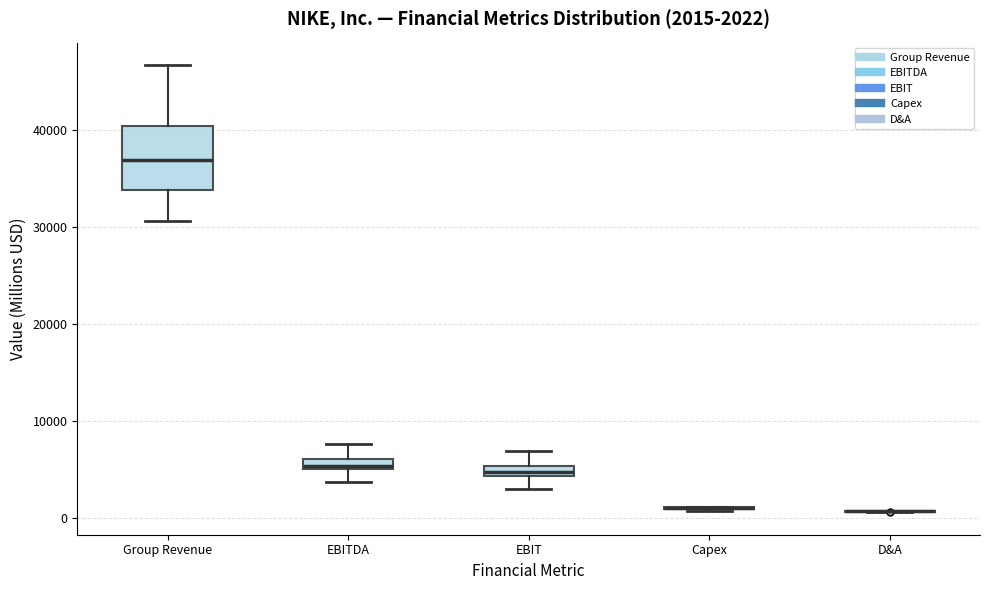

Comparing the boxes themselves (not the whiskers), which one is the tallest?

Group Revenue